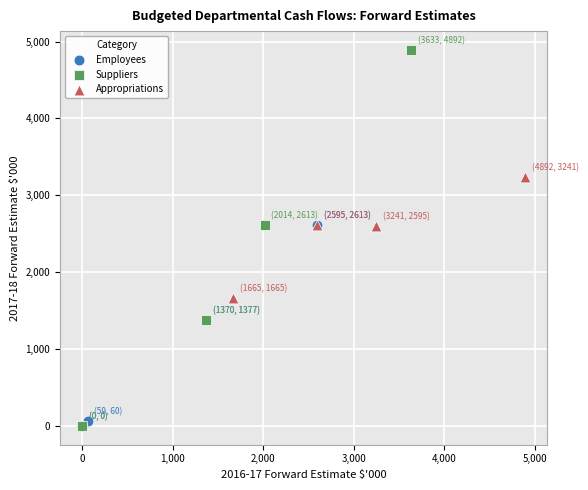

Which series has the largest Y range (max minus min)?

Suppliers